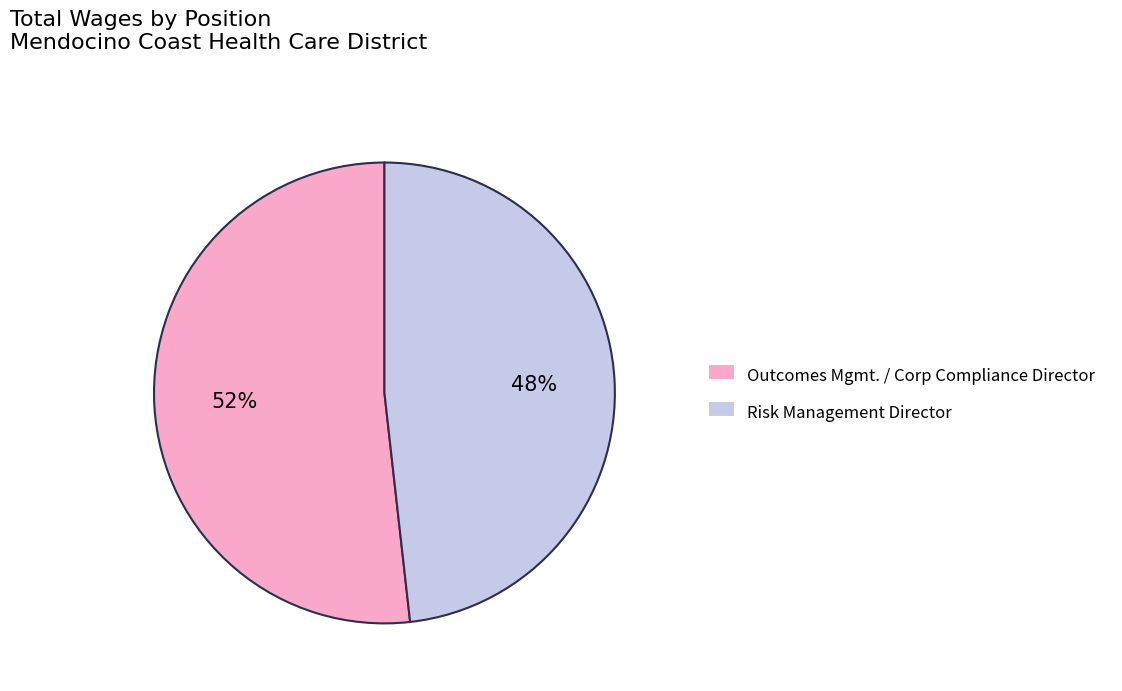

Is the sum of Outcomes Mgmt. / Corp Compliance Director and Risk Management Director greater than half?

Yes